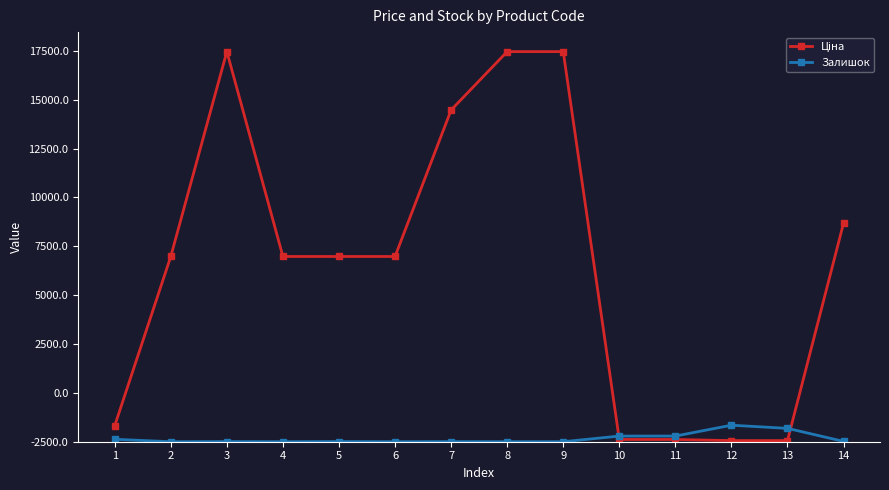

Which category has the lowest value in the Залишок series?

2